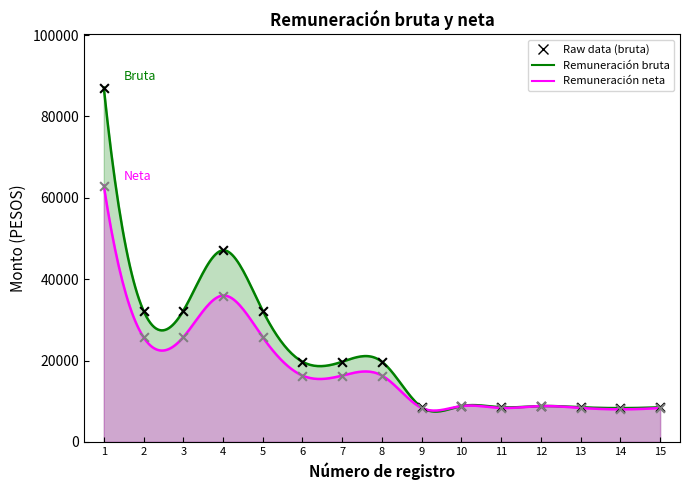

Which series has the largest total across all categories?

Raw data (bruta)